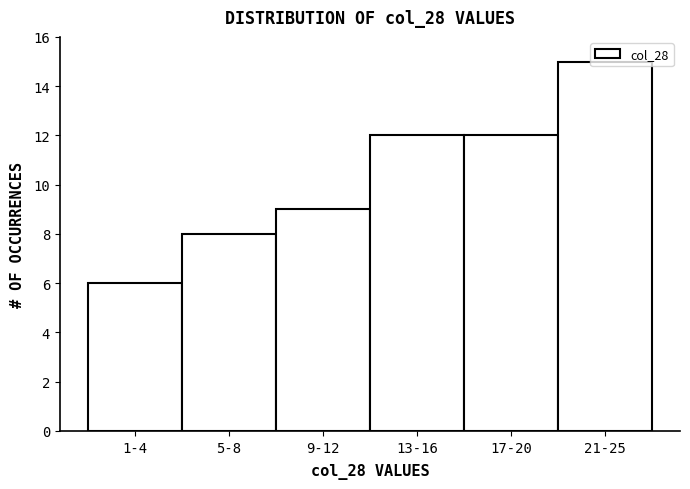

What is the smallest value displayed?

6